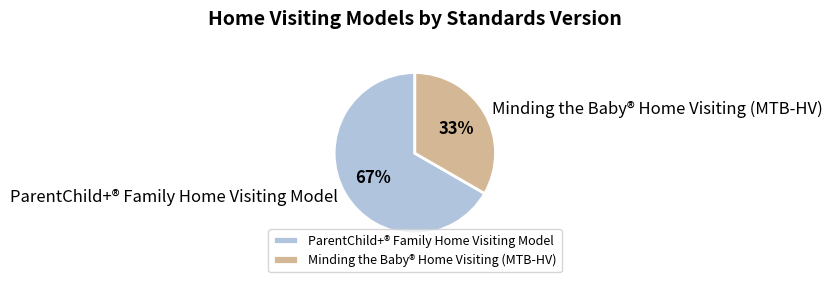

Which category has the smallest portion of the pie?

Minding the Baby® Home Visiting (MTB-HV)